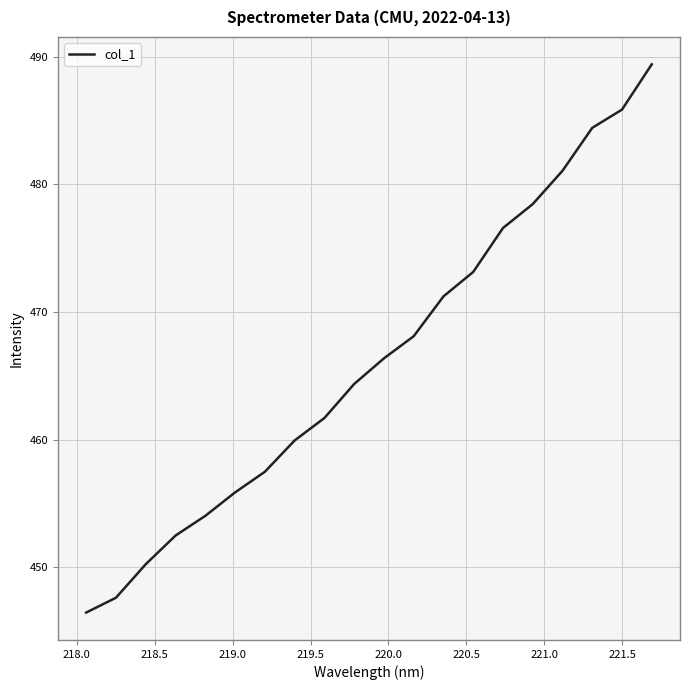

What is the difference between the maximum and minimum values?

42.9